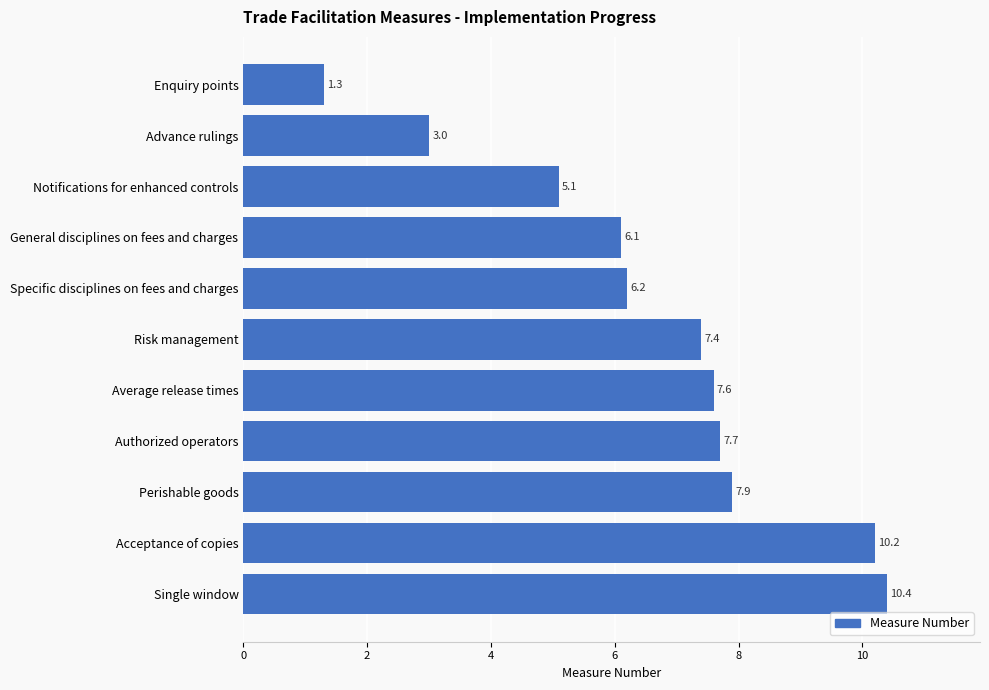

What is the ratio of the value at Risk management to the value at Average release times?

1.0